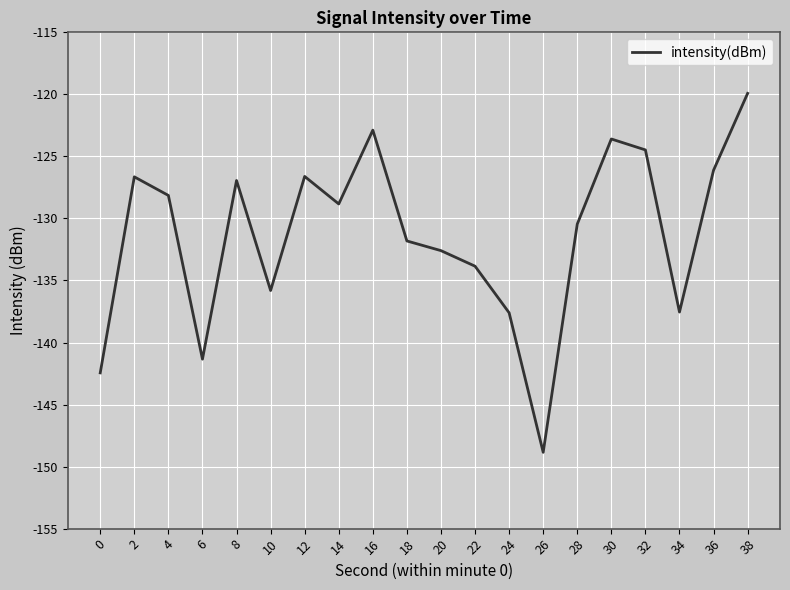

Which category has the highest value across all series?

38